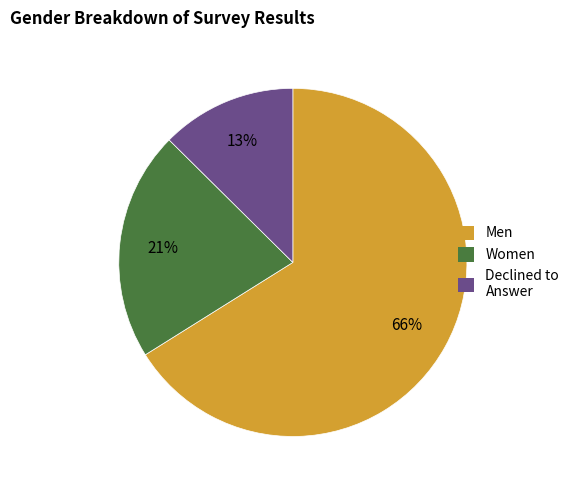

To the nearest percent, what is the average slice percentage?

33%